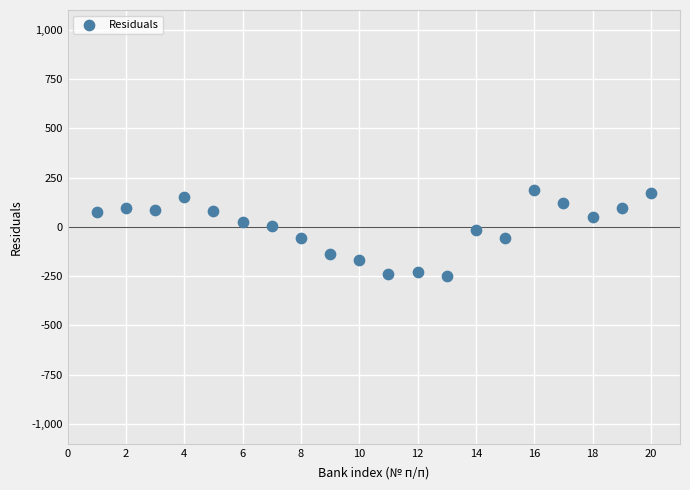

What is the range of X values (max minus min)?

19.0